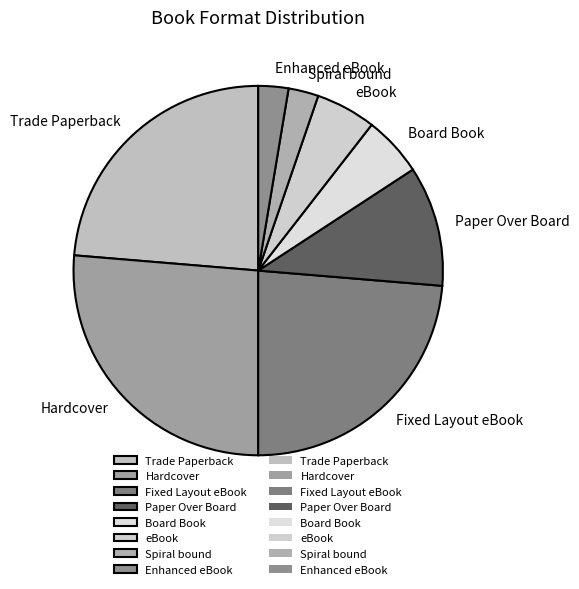

Which has a higher value, Paper Over Board or eBook?

Paper Over Board